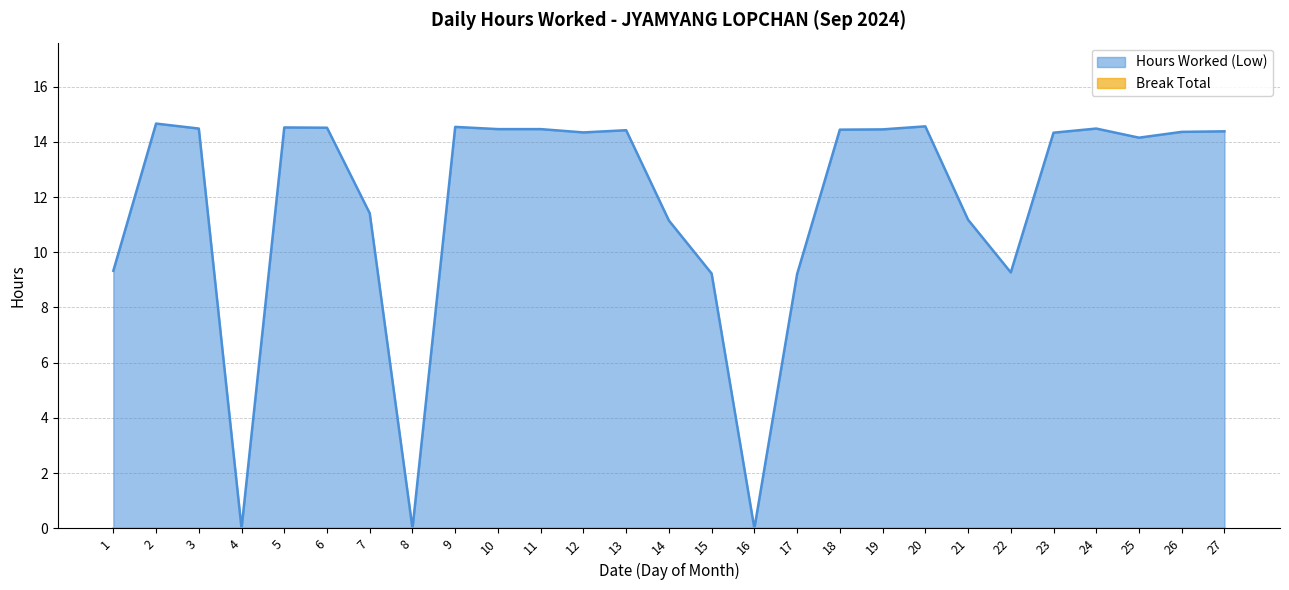

Is it true that the value at 15 is 16.0?

False